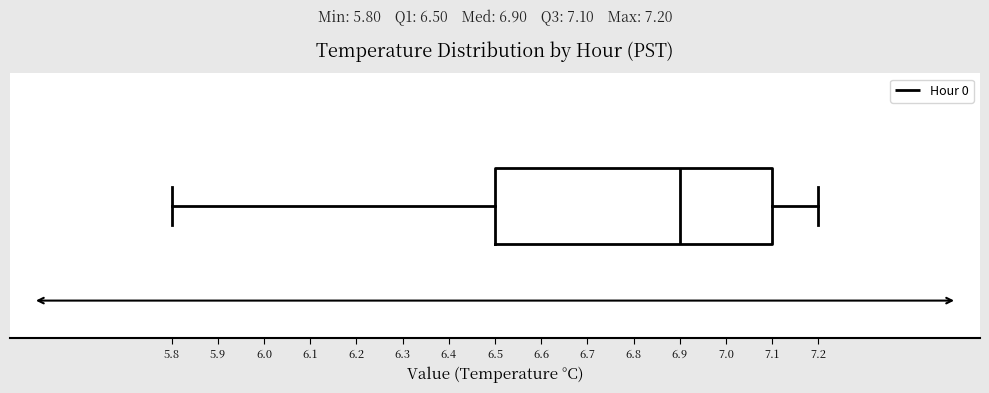

Where does the median line of the box sit on the x-axis? The values are not printed on the chart, so give them approximately, as read against the axis.

6.9